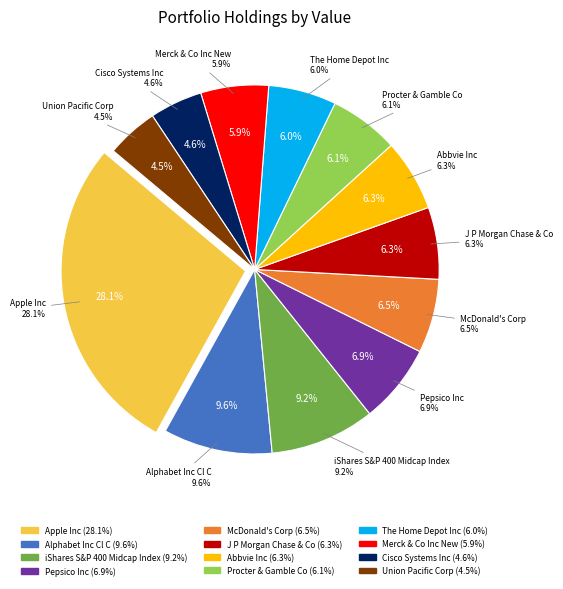

Which category has the smallest portion of the pie?

Union Pacific Corp